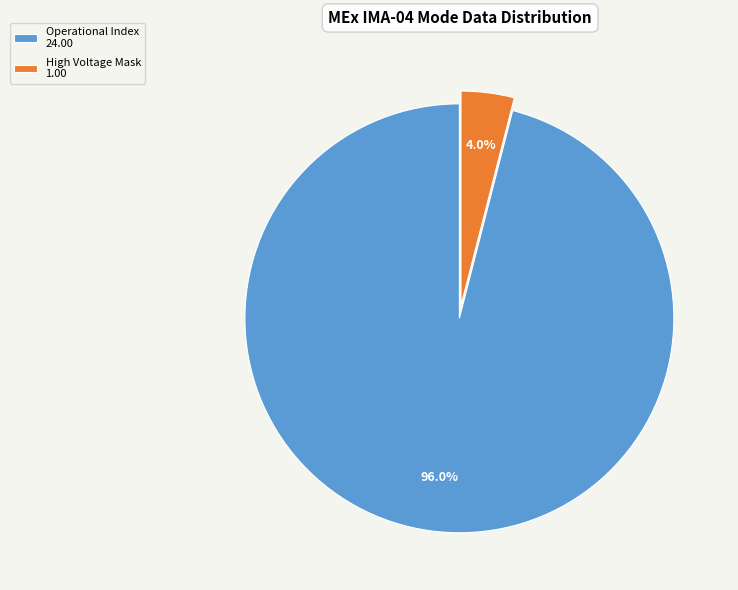

Which has a higher value, High Voltage Mask 1.00 or Operational Index 24.00?

Operational Index 24.00